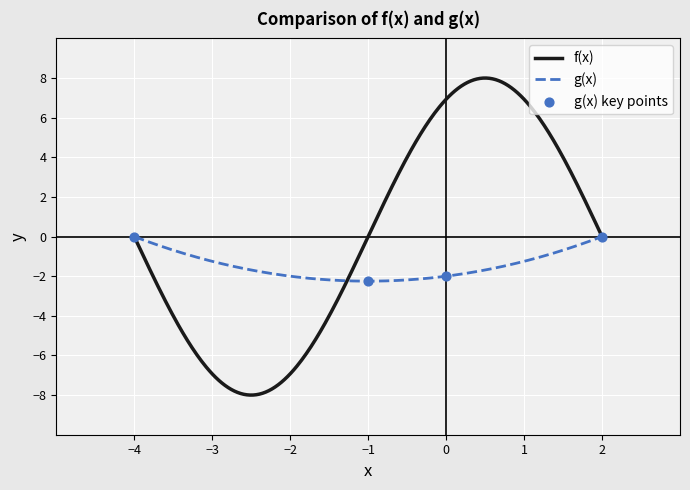

At how many categories does at least one series exceed -6?

7